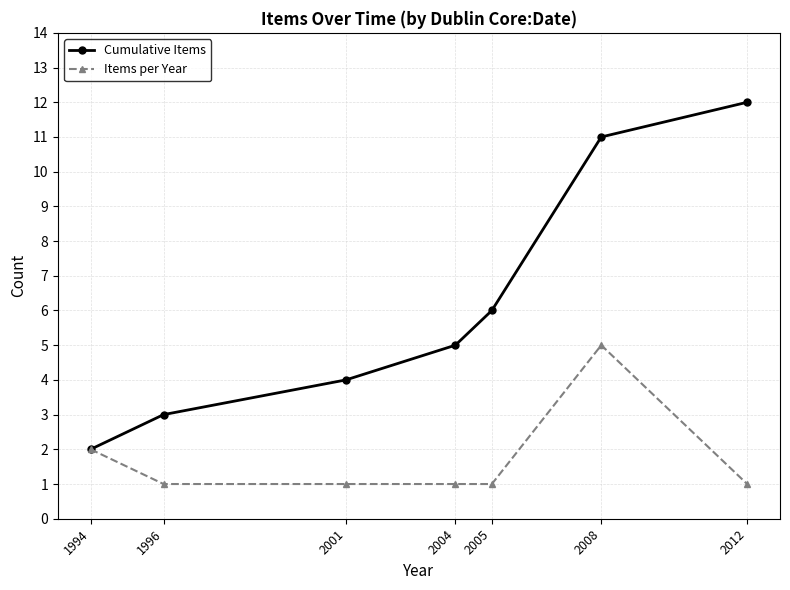

The value of Cumulative Items at 2001 is 4. True or false?

True